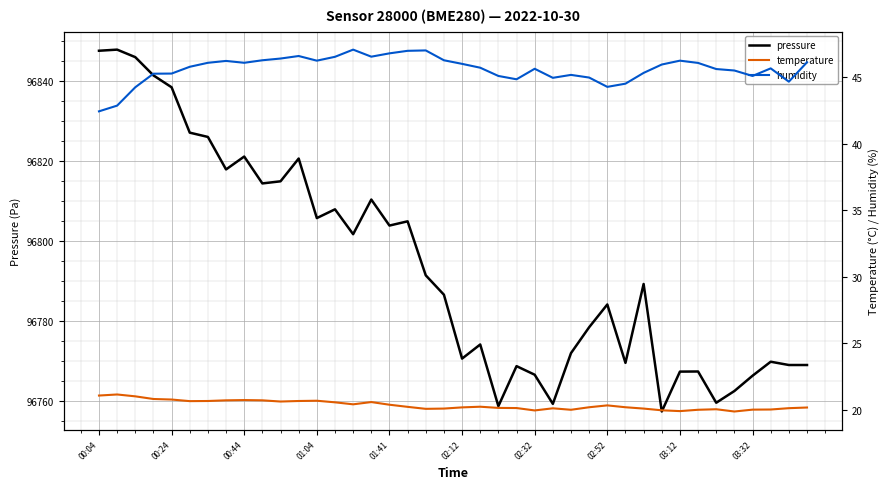

True or false: temperature and humidity cross at least once.

False